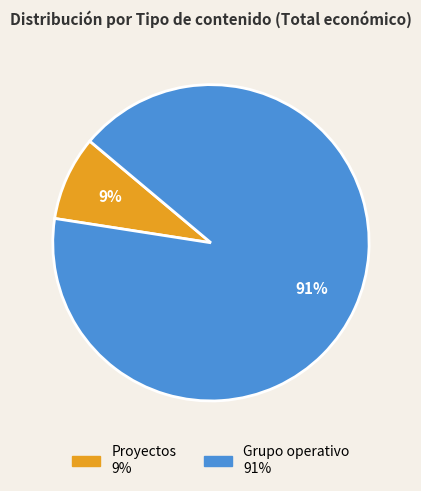

Is there any slice that represents more than half of the pie?

Yes